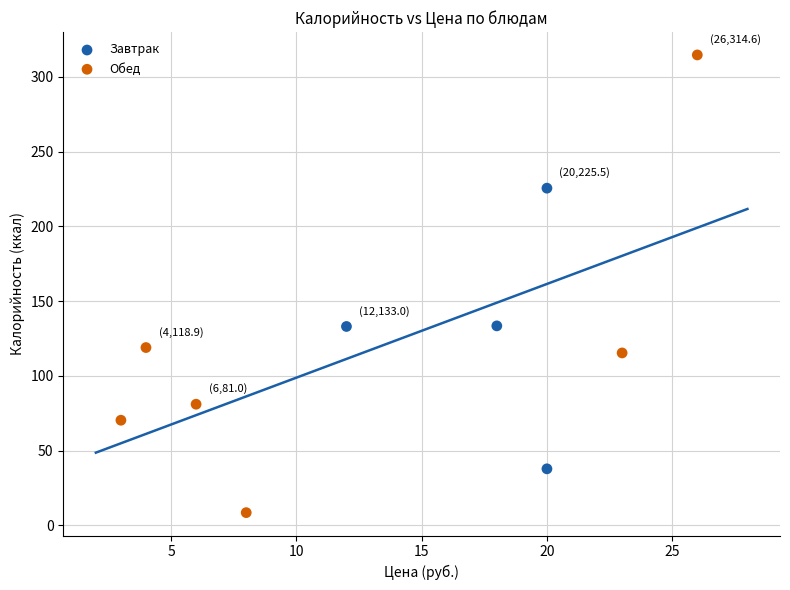

Which series has the largest Y range (max minus min)?

Обед